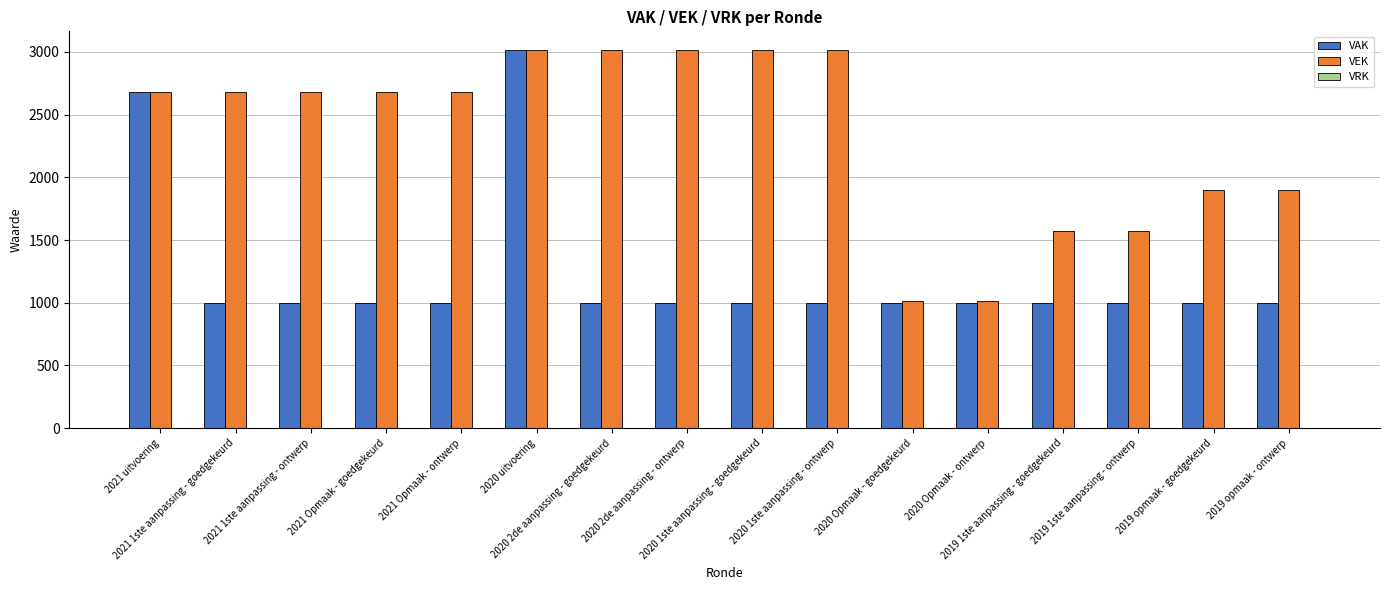

Which series has the largest total across all categories?

VEK